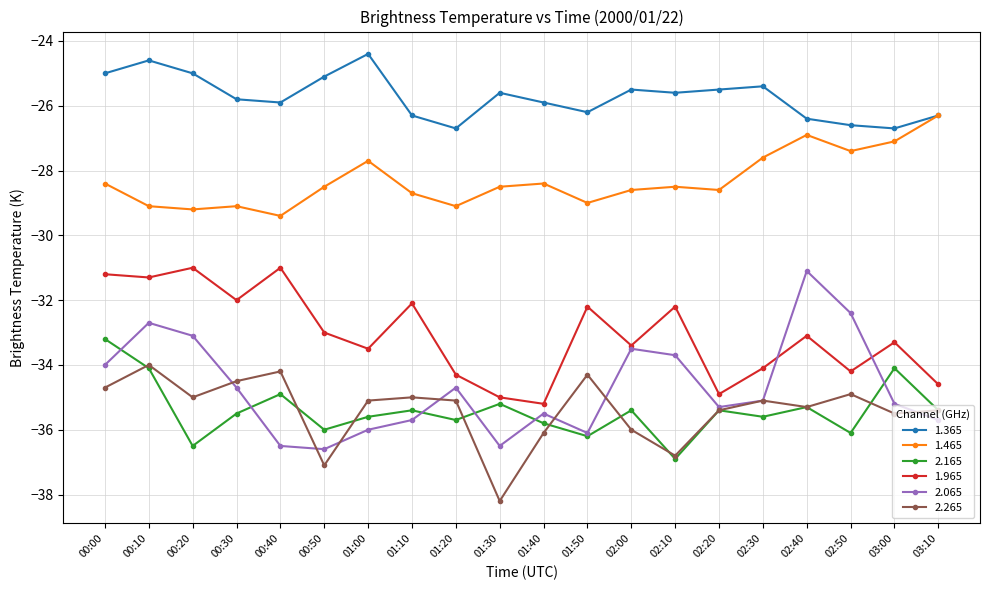

True or false: 1.965 and 2.165 intersect in this chart.

False